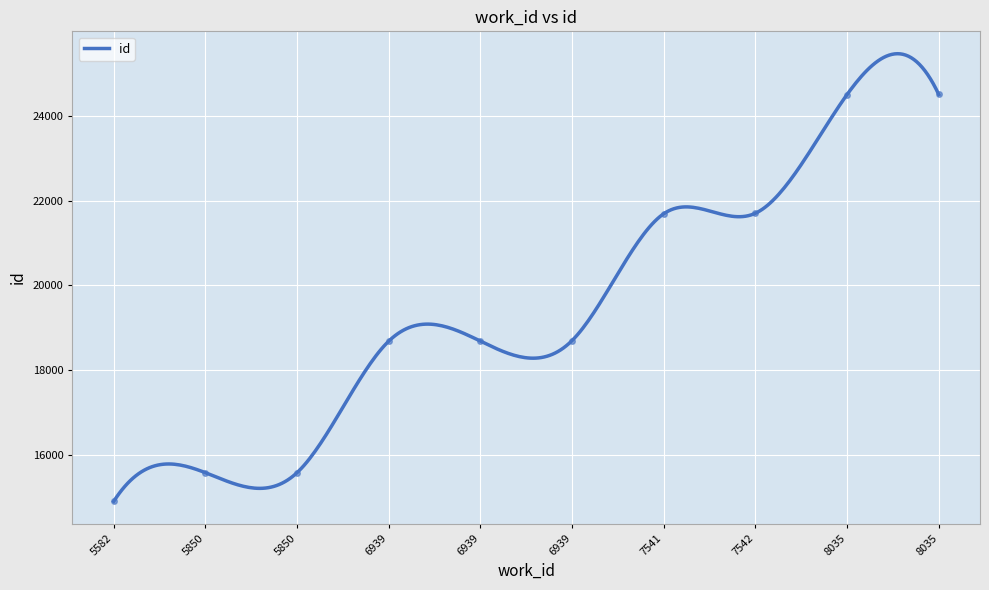

At which category does the chart reach its peak across all series?

8035